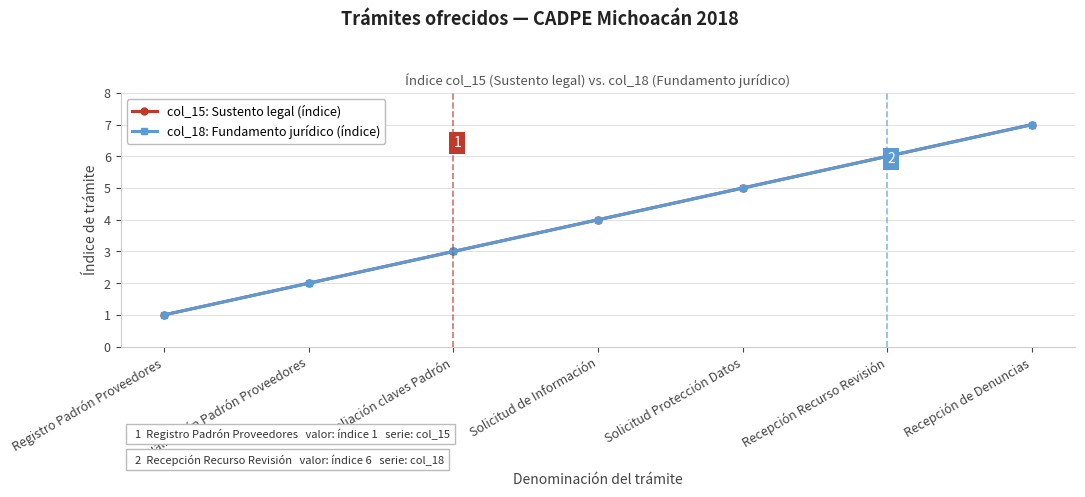

Where is col_15: Sustento legal (índice) nearest to the value 4?

Solicitud de Información